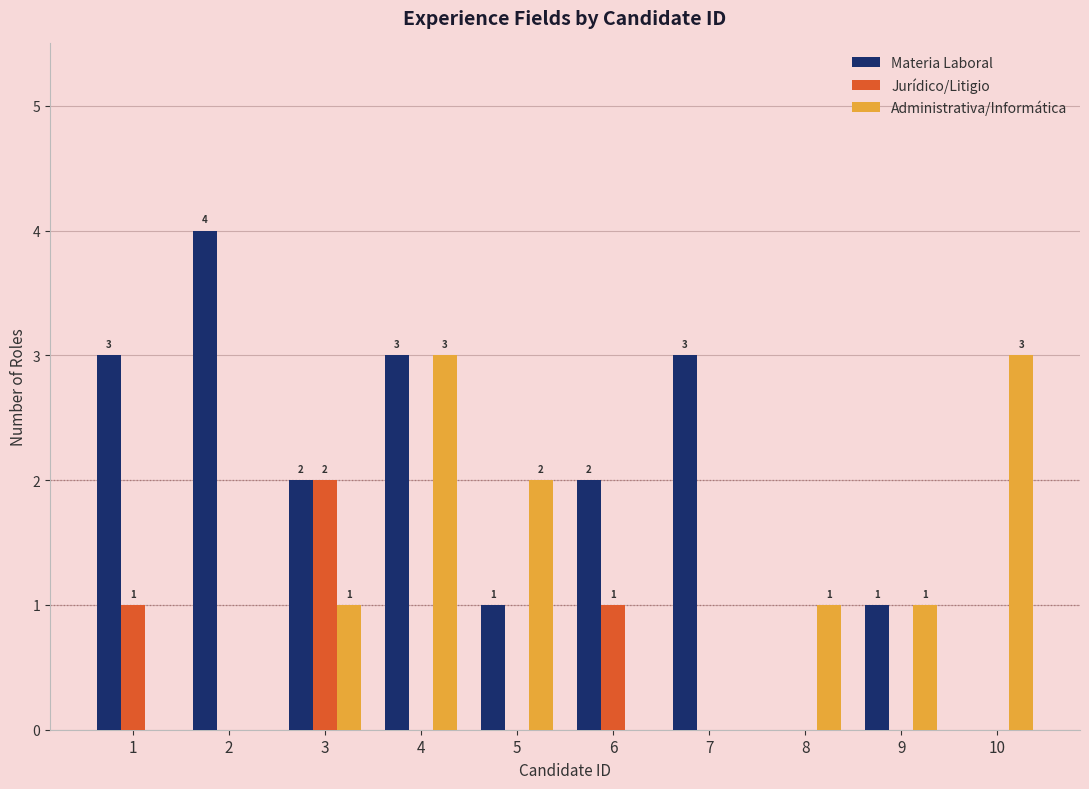

Is it true that Jurídico/Litigio equals -1 at 7?

False